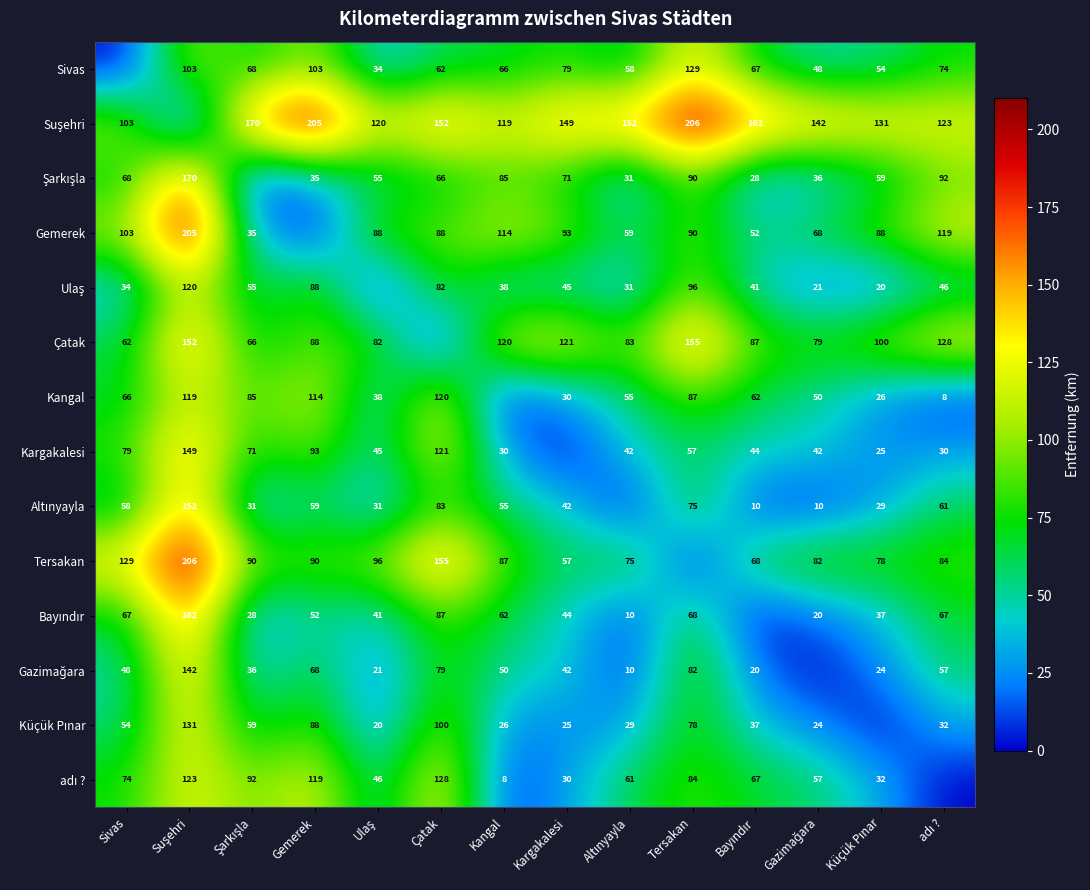

Is it true that Kangal equals 114 at Gemerek?

True